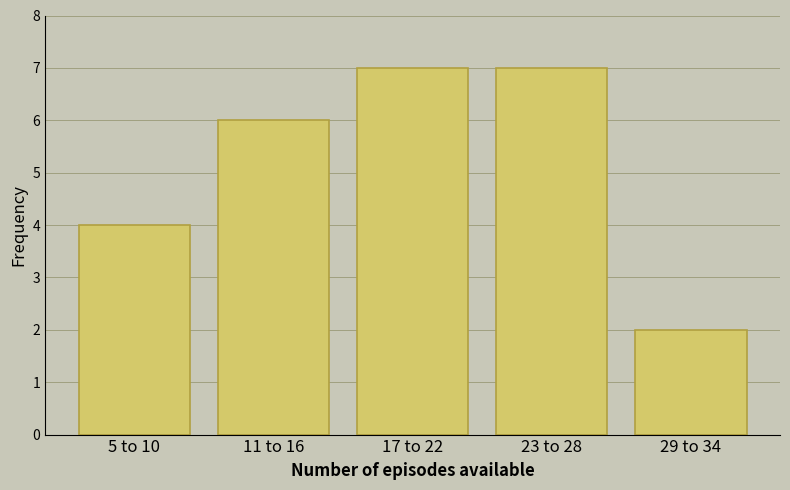

Reading left to right, what are all the values shown in this chart?

5 to 10=4	11 to 16=6	17 to 22=7	23 to 28=7	29 to 34=2